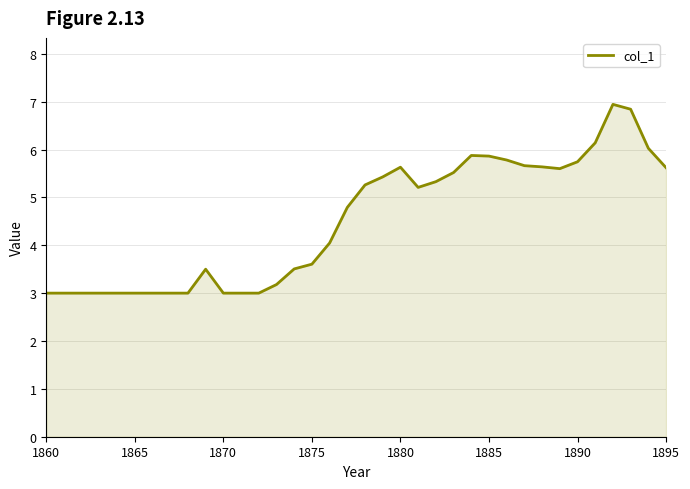

What is the smallest value displayed?

3.0